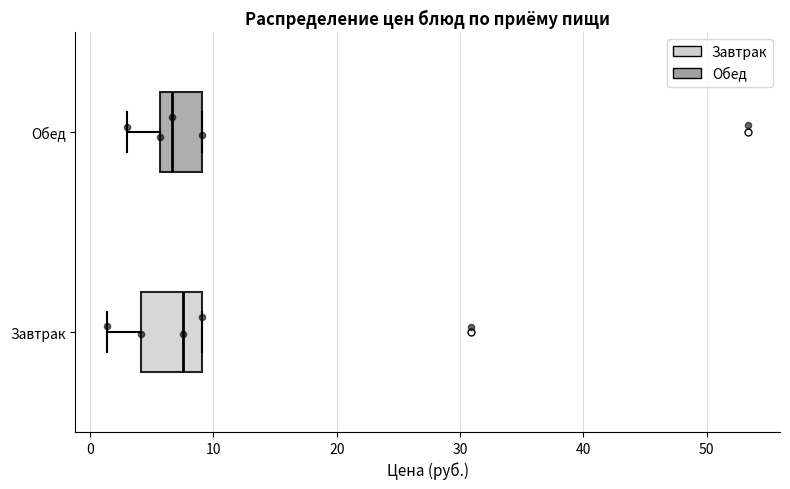

Where is the left edge of the box for Обед on the x-axis? The values are not printed on the chart, so give them approximately, as read against the axis.

6